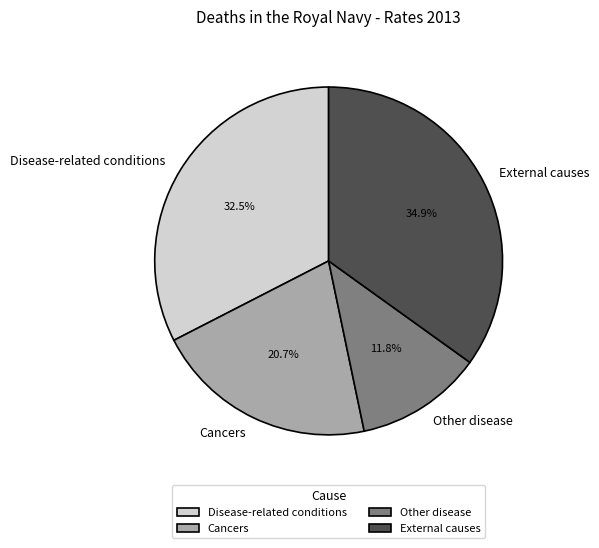

What portion of the pie excludes Disease-related conditions?

67.5%